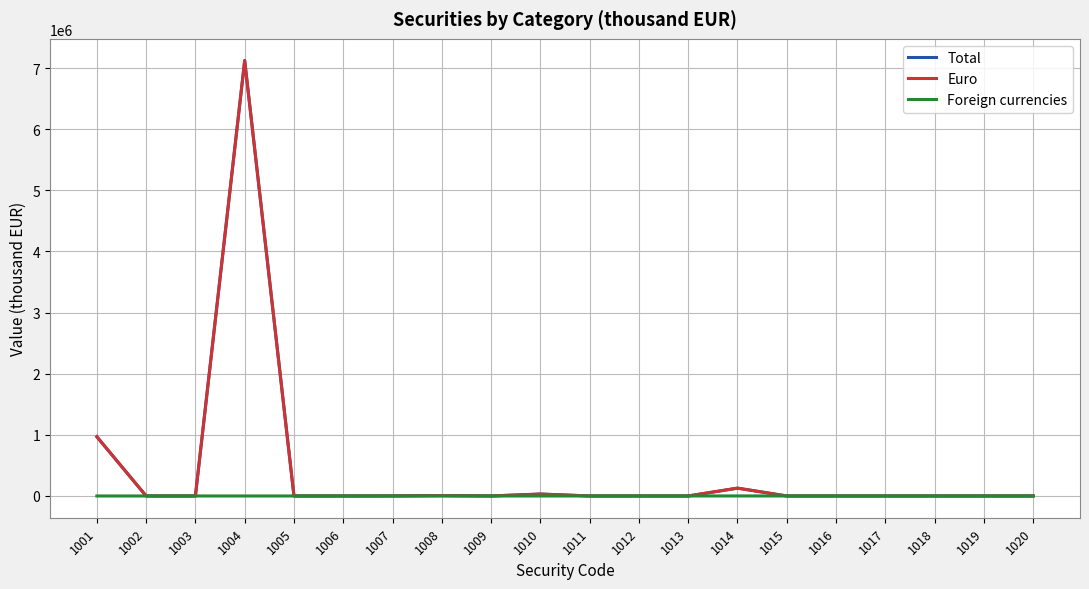

True or false: Euro has more than 0 interior local peaks.

True